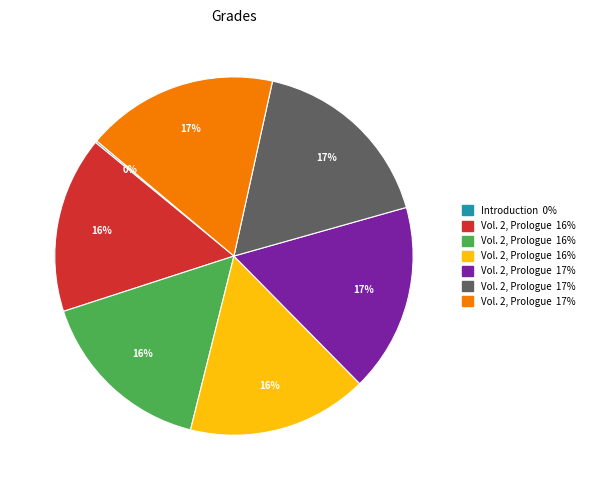

Is there any slice that represents more than half of the pie?

No